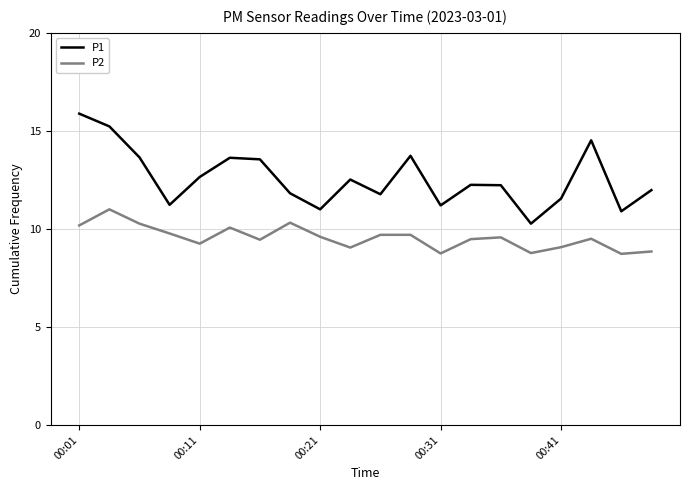

What is the sum of all P1 values?

251.6